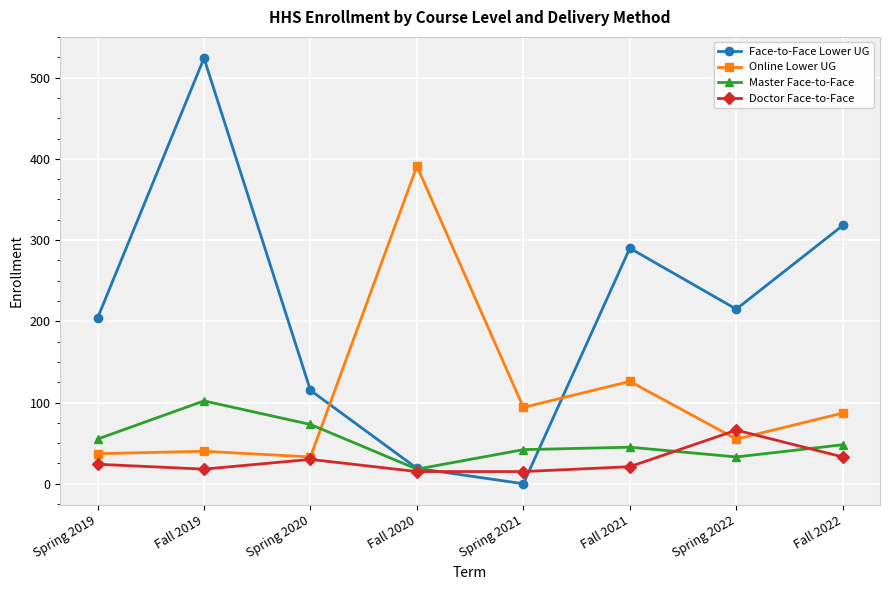

At which category is the sum across all series the highest?

Fall 2019